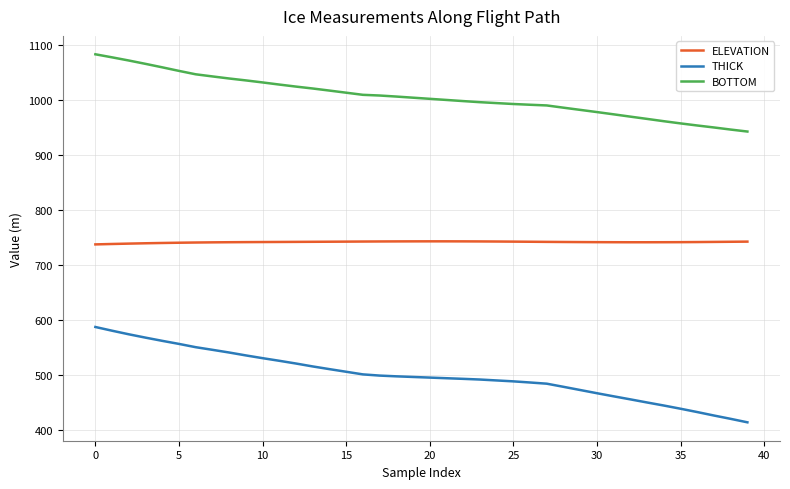

List the series in order of their peak value, highest first.

BOTTOM, ELEVATION, THICK